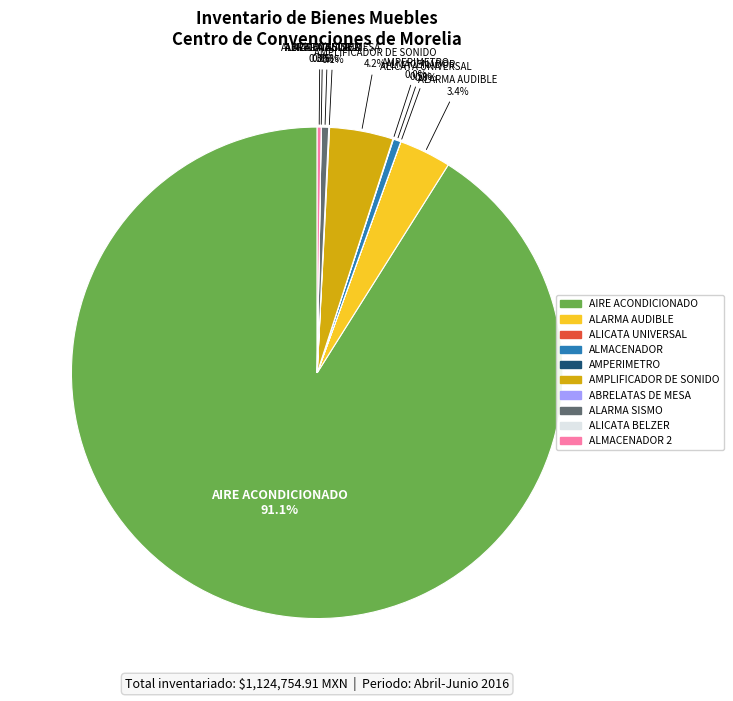

Does any single category account for the majority?

Yes